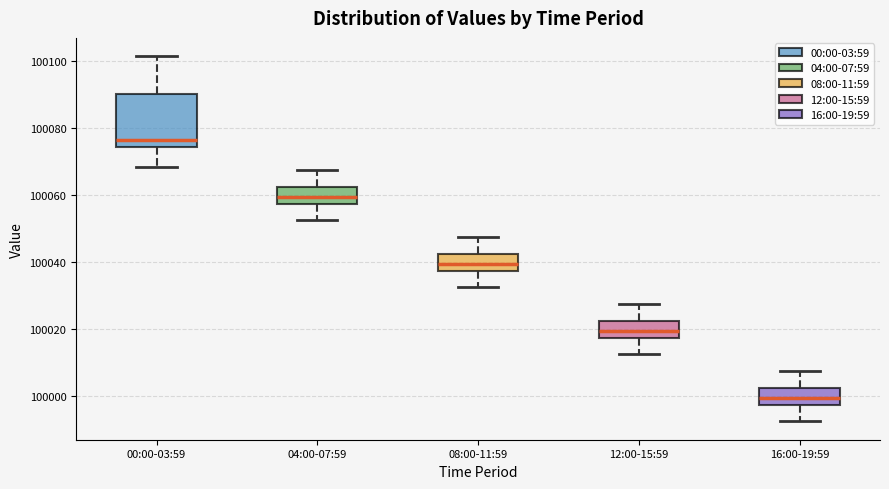

Which box has the highest median line?

00:00-03:59